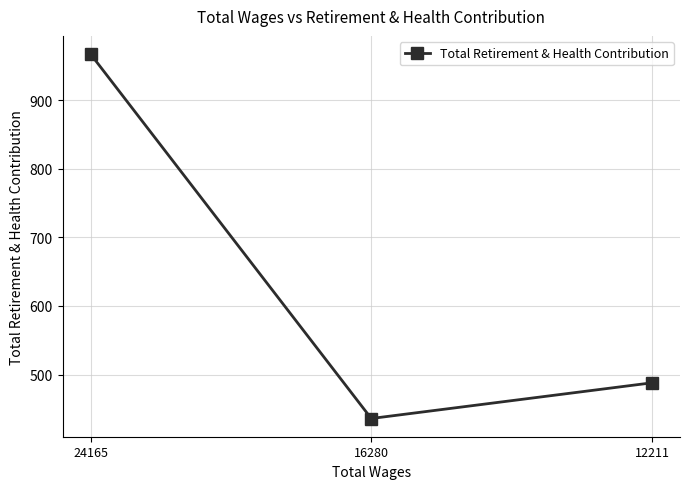

Reading right to left, list all the values displayed in this chart.

488	436	967